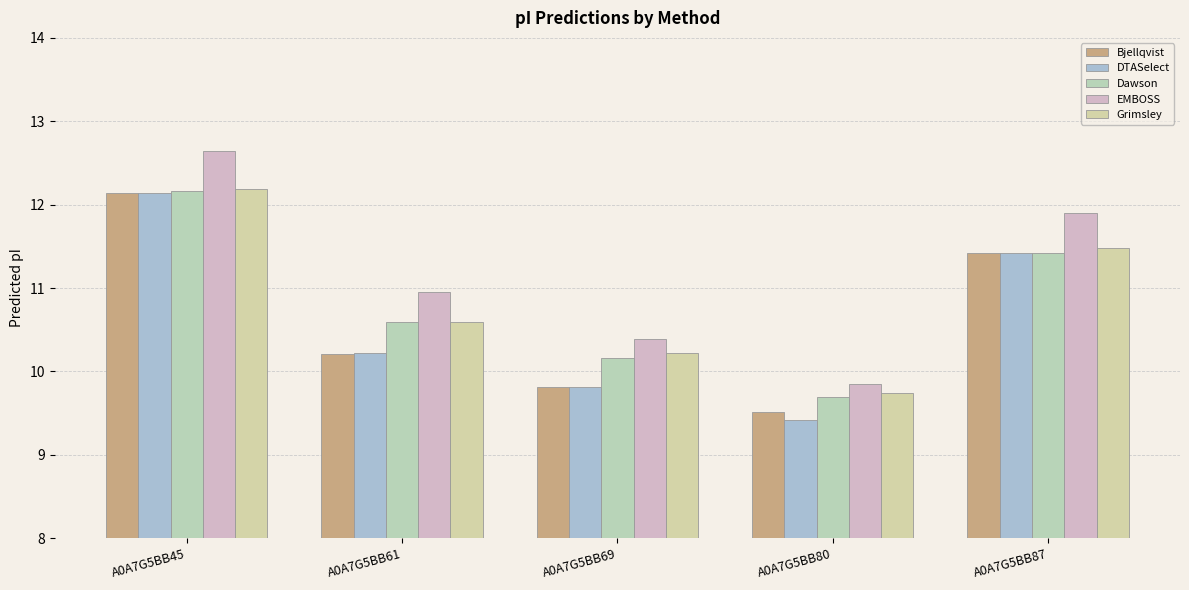

Which category has the lowest value in the Bjellqvist series?

A0A7G5BB80